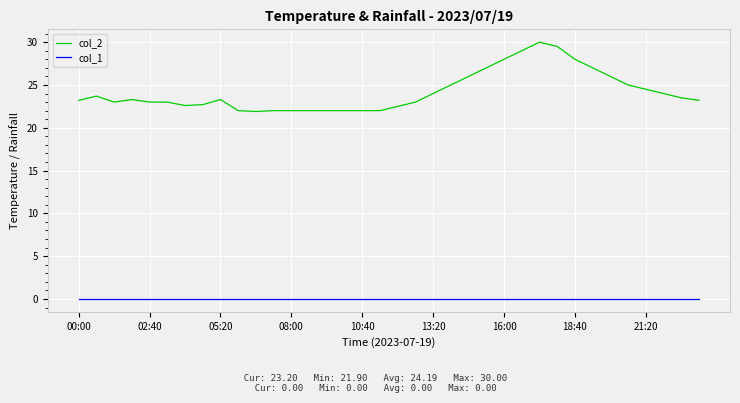

Rank the series by their average value, from highest to lowest.

col_2, col_1